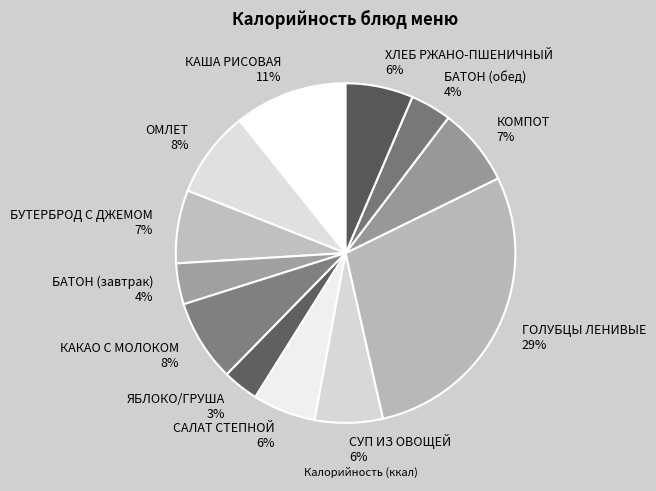

To the nearest percent, what percentage of the pie is БАТОН (завтрак)?

4%